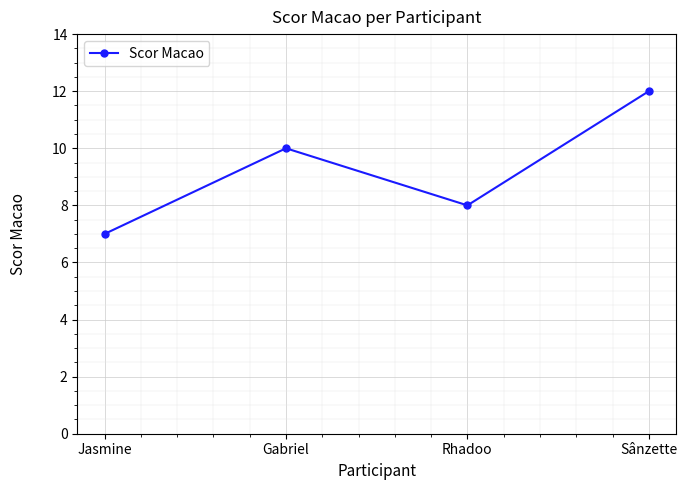

What is the sum of the values at Sânzette and Gabriel?

22